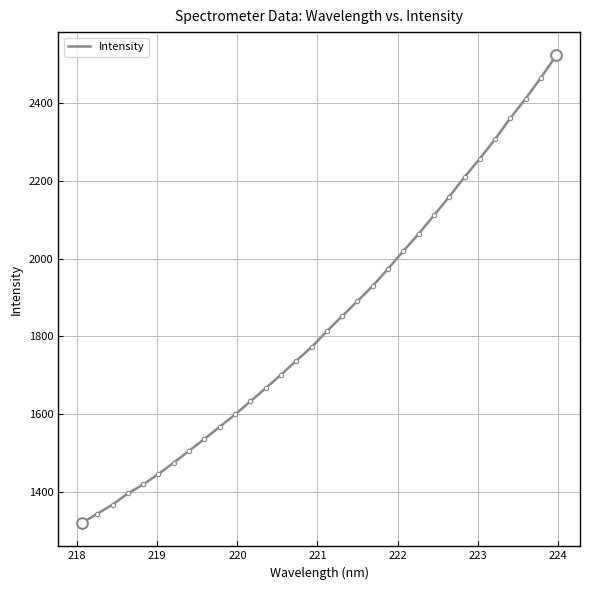

What is the greatest value displayed?

2521.5